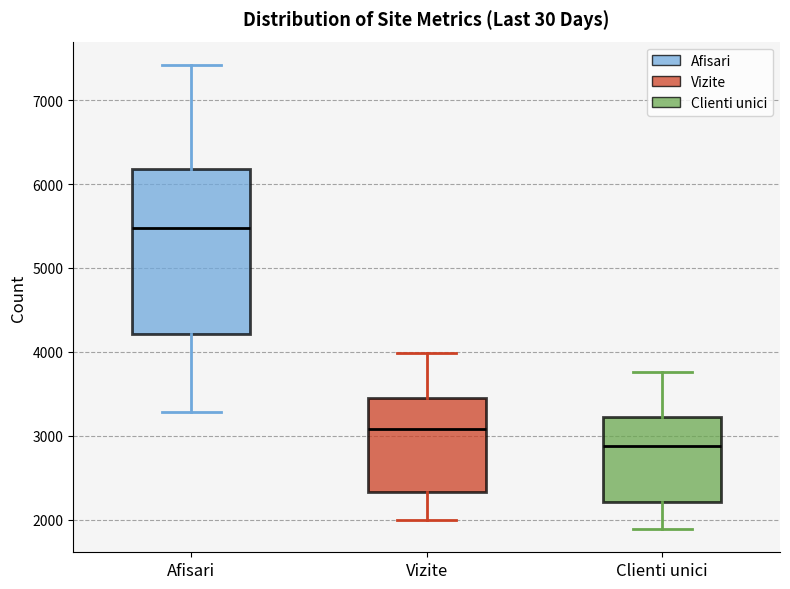

Reading left to right, transcribe this box plot: for each box, give where its median line is, the range the box spans, and where its two whiskers end, as read against the y-axis. The values are not printed on the chart, so give them approximately, as read against the axis.

Afisari: median 5500, box 4200 to 6200, whiskers 3300 to 7400
Vizite: median 3100, box 2300 to 3400, whiskers 2000 to 4000
Clienti unici: median 2900, box 2200 to 3200, whiskers 1900 to 3800